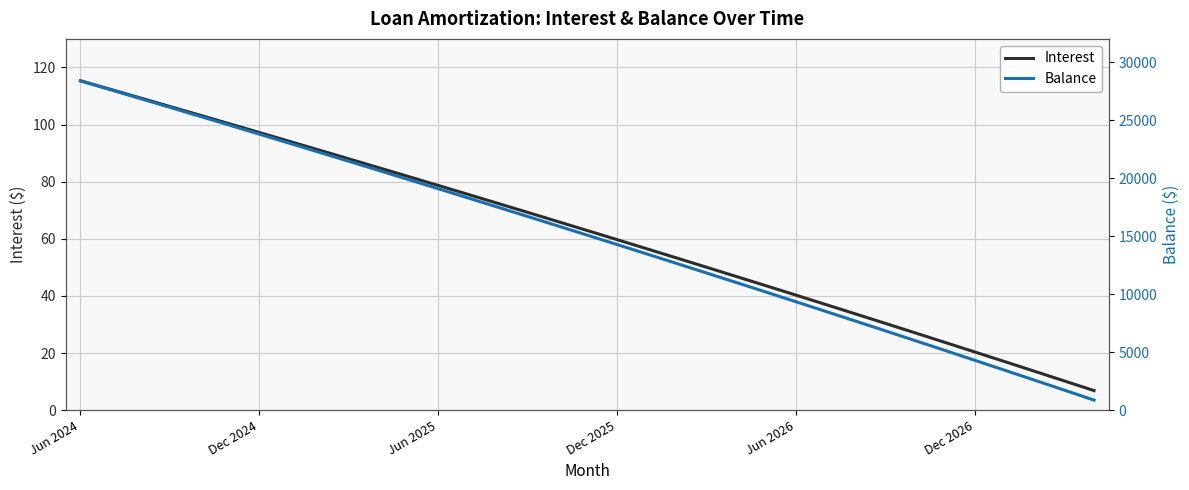

What is the difference between the maximum and minimum values in the Interest series?

108.5